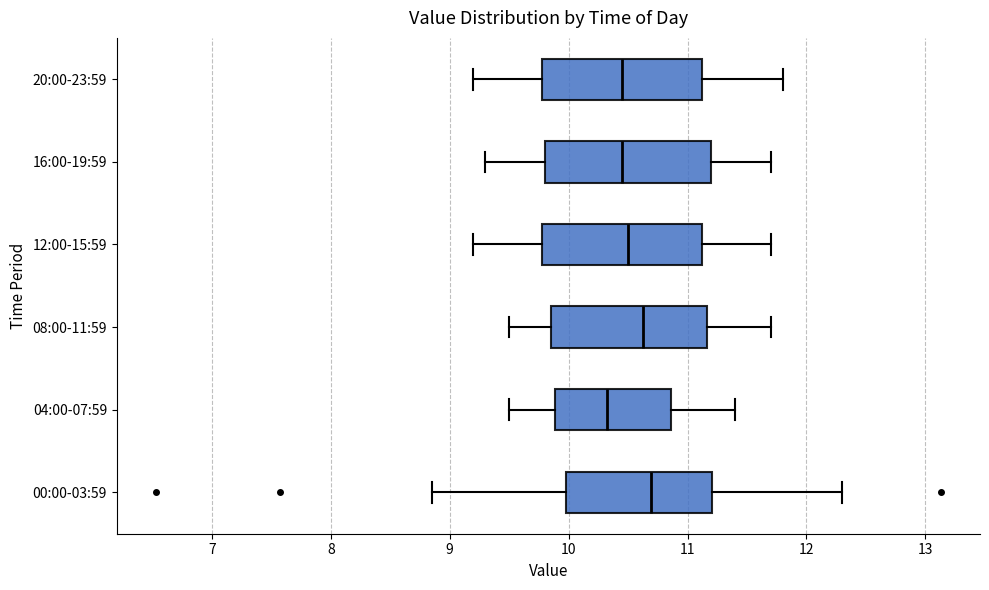

Reading bottom to top, transcribe this box plot: for each box, give where its median line is, the range the box spans, and where its two whiskers end, as read against the x-axis. The values are not printed on the chart, so give them approximately, as read against the axis.

00:00-03:59: median 10.7, box 10.0 to 11.2, whiskers 8.9 to 12.3
04:00-07:59: median 10.3, box 9.9 to 10.9, whiskers 9.5 to 11.4
08:00-11:59: median 10.6, box 9.9 to 11.2, whiskers 9.5 to 11.7
12:00-15:59: median 10.5, box 9.8 to 11.1, whiskers 9.2 to 11.7
16:00-19:59: median 10.5, box 9.8 to 11.2, whiskers 9.3 to 11.7
20:00-23:59: median 10.5, box 9.8 to 11.1, whiskers 9.2 to 11.8